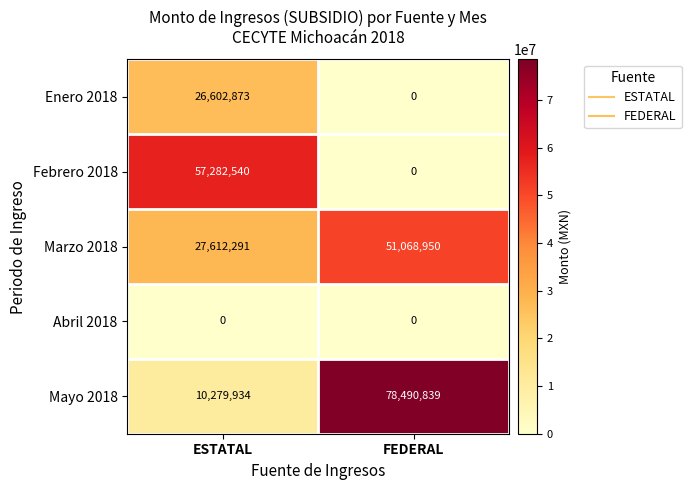

Which category has the lowest value in the Febrero 2018 series?

FEDERAL